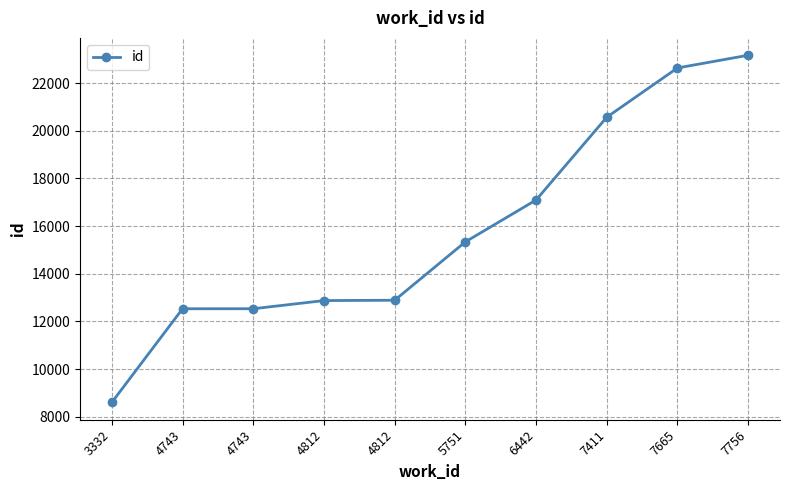

How many lines are shown in the chart?

1